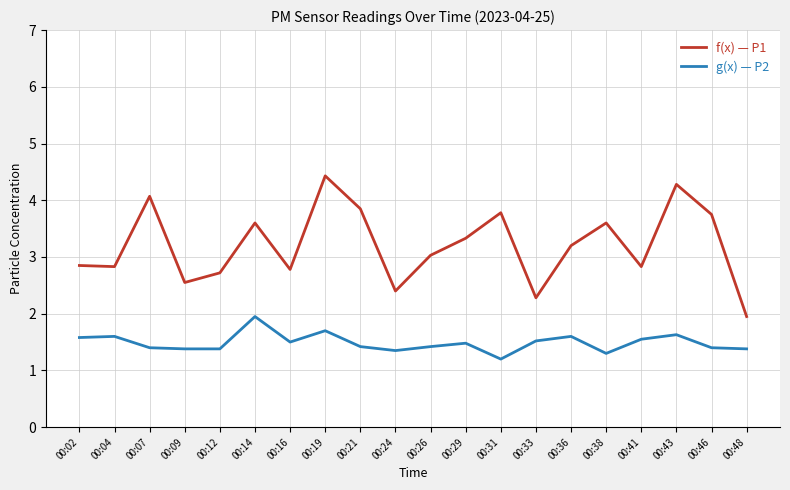

What is the total value across all series at 00:31?

5.0